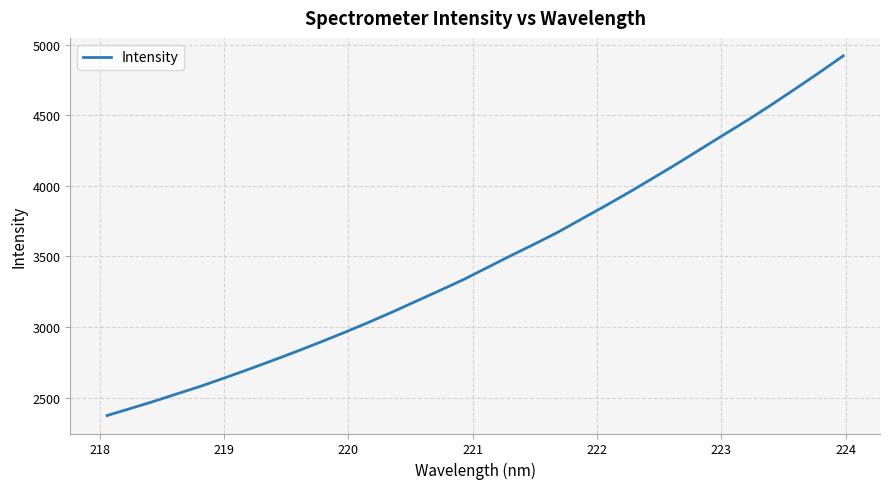

What is the maximum value shown in the chart?

4920.0